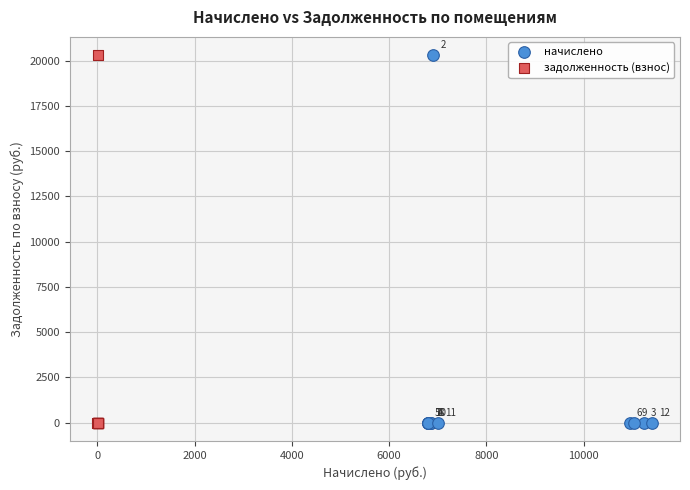

What are all the series names shown in the legend?

начислено, задолженность (взнос)